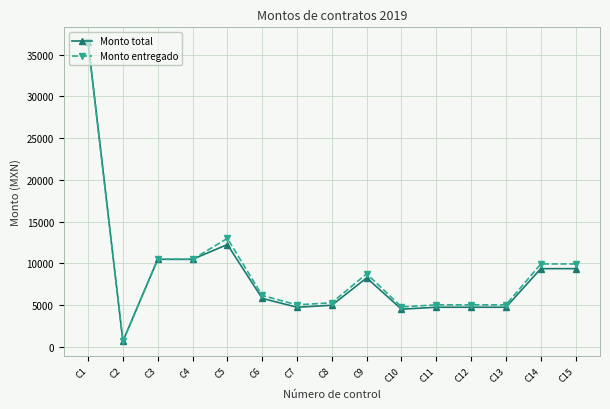

True or false: Monto entregado has more than 1 interior local peaks.

True